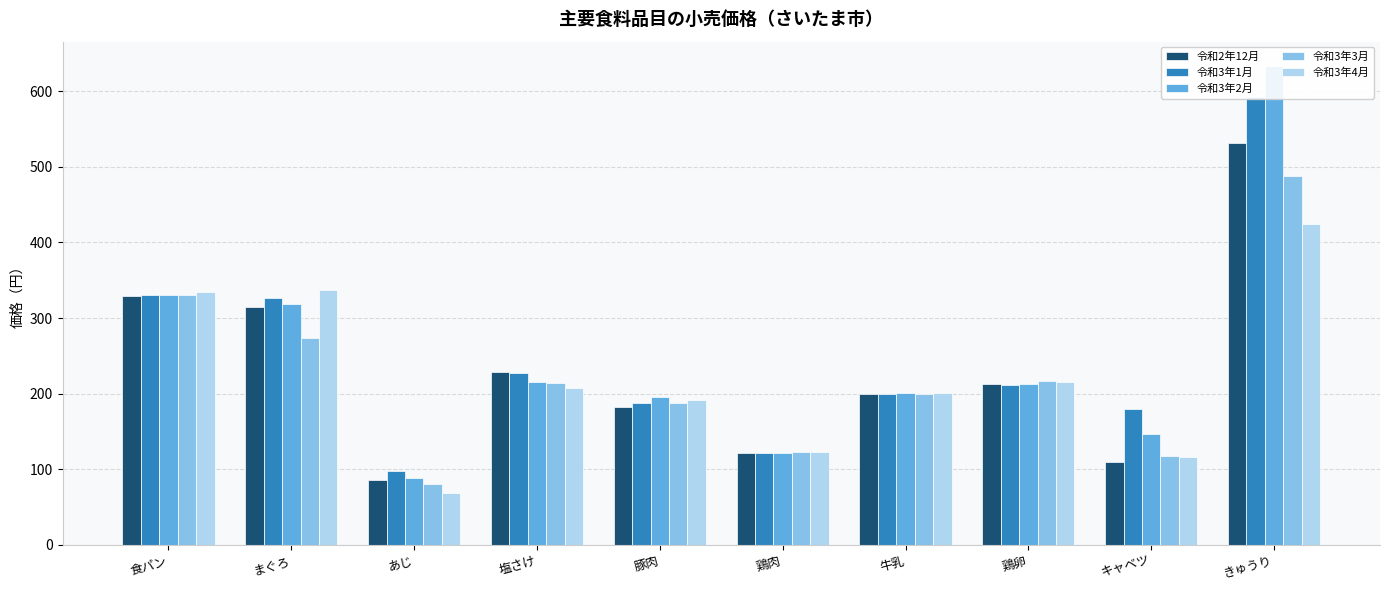

How many groups of bars are there?

10